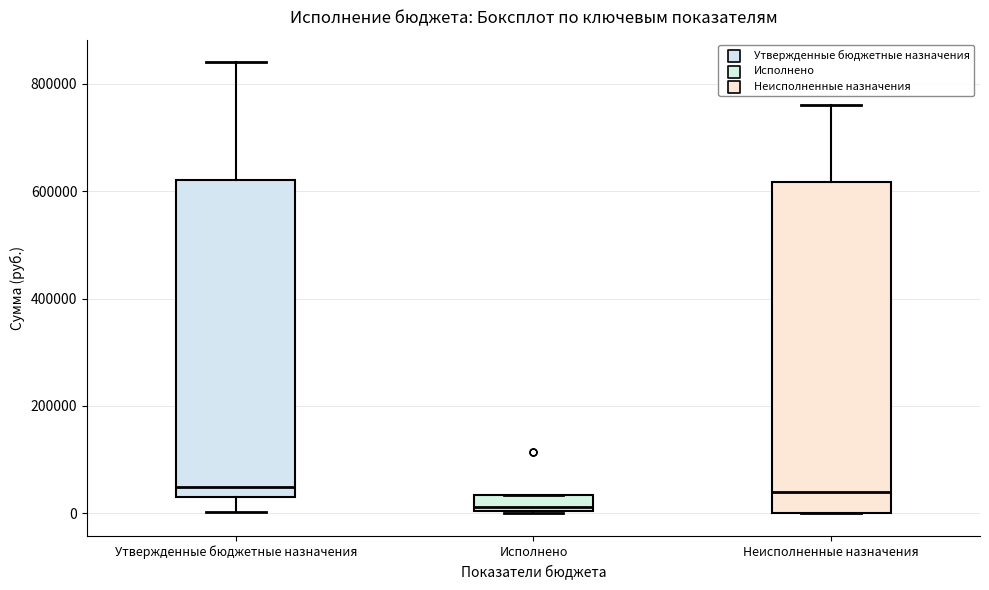

Where is the upper edge of the box for Исполнено on the y-axis? The values are not printed on the chart, so give them approximately, as read against the axis.

40000